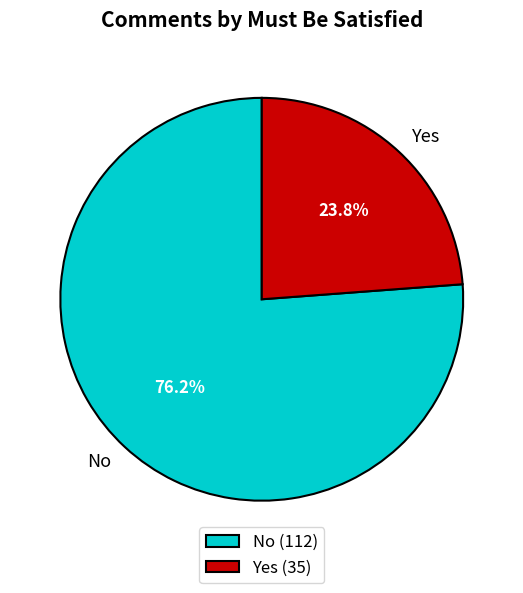

Does Yes represent more than half of the total?

No